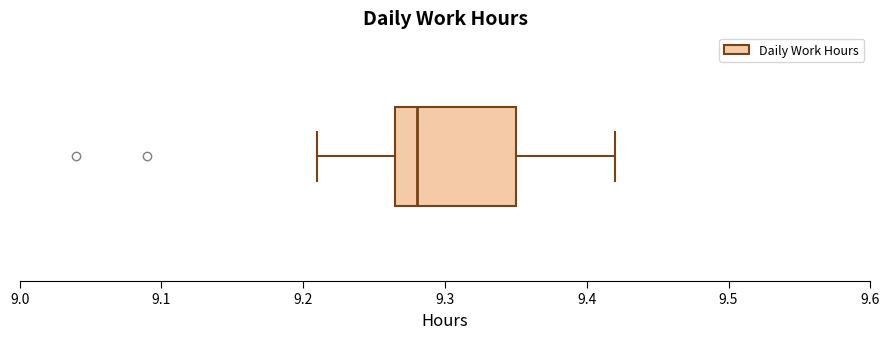

Transcribe this box plot: give where the median line is, the range the box spans, and where the two whiskers end, as read against the x-axis. The values are not printed on the chart, so give them approximately, as read against the axis.

median 9.28, box 9.27 to 9.35, whiskers 9.21 to 9.42